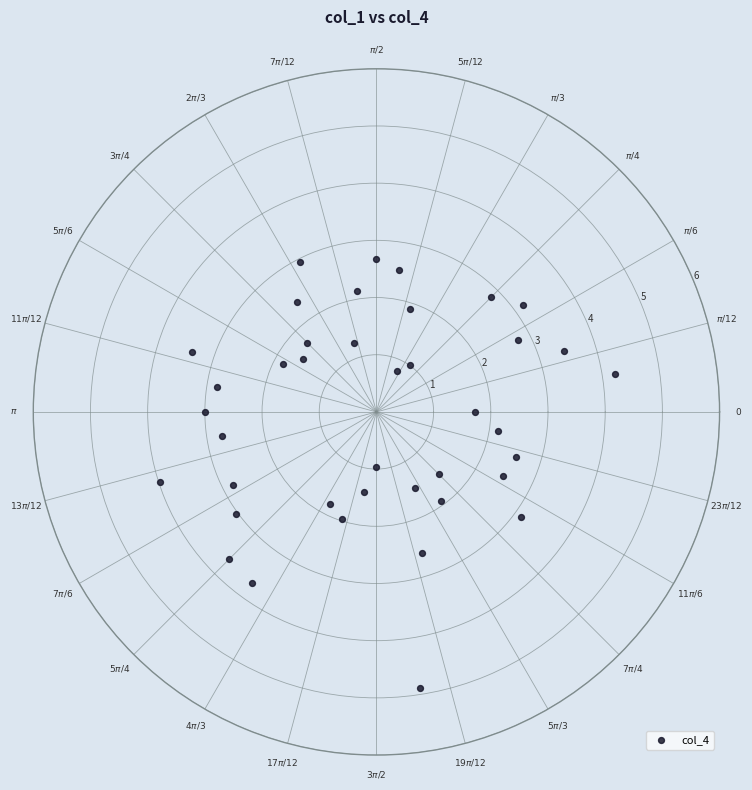

What is the range of X values (max minus min)?

6.1